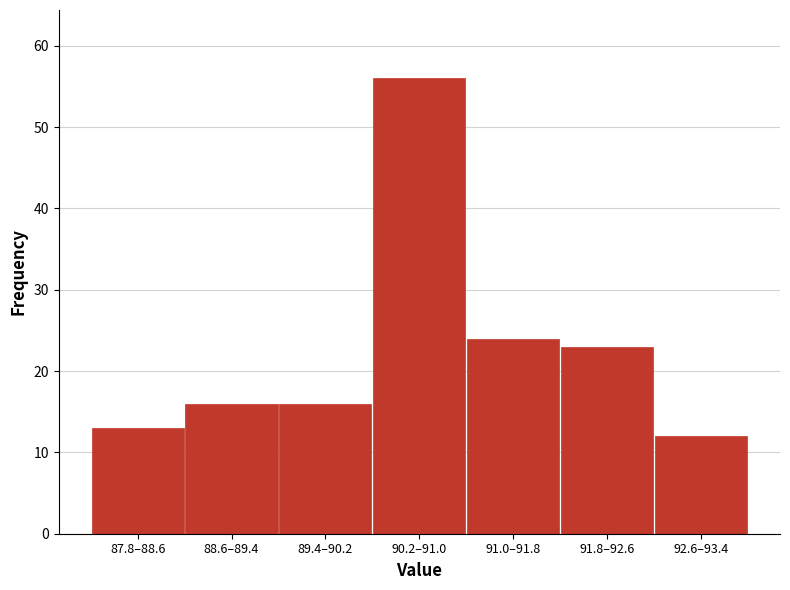

Reading left to right, list all the values displayed in this chart.

13	16	16	56	24	23	12